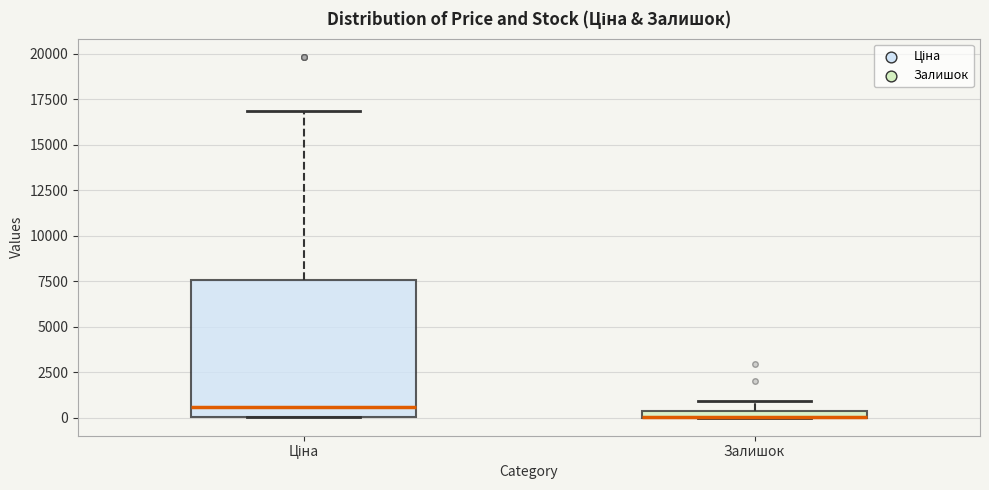

Which box is the tallest, from its lower edge to its upper edge?

Ціна